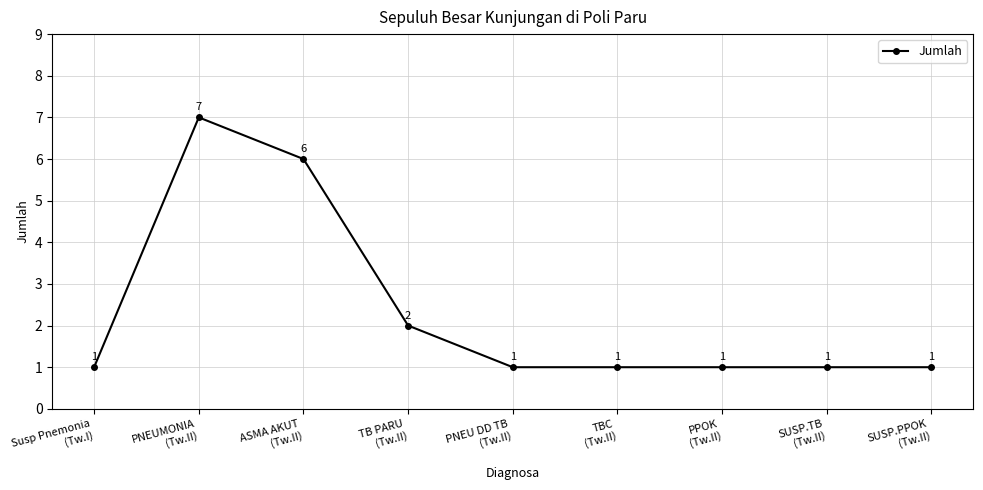

What is the value of the 7th point from the left?

1